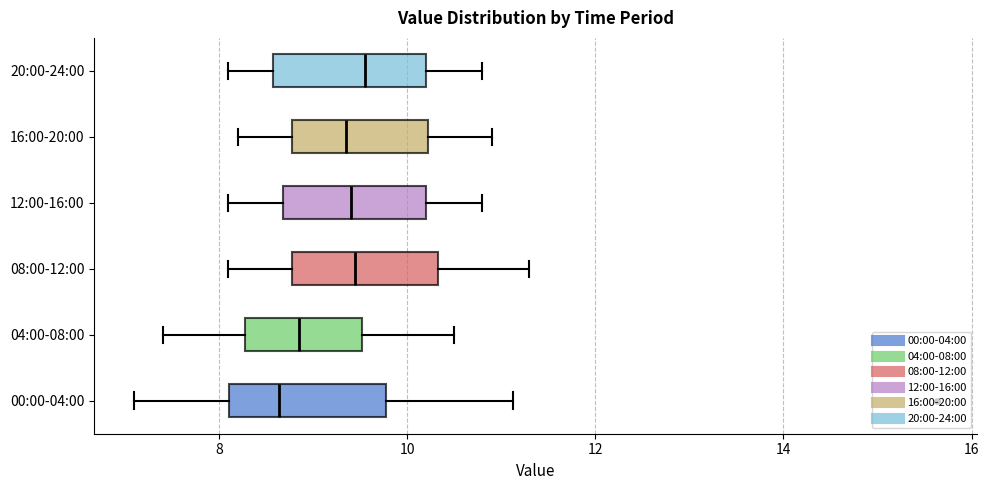

Where does the median line of the box for 16:00-20:00 sit on the x-axis? The values are not printed on the chart, so give them approximately, as read against the axis.

9.4